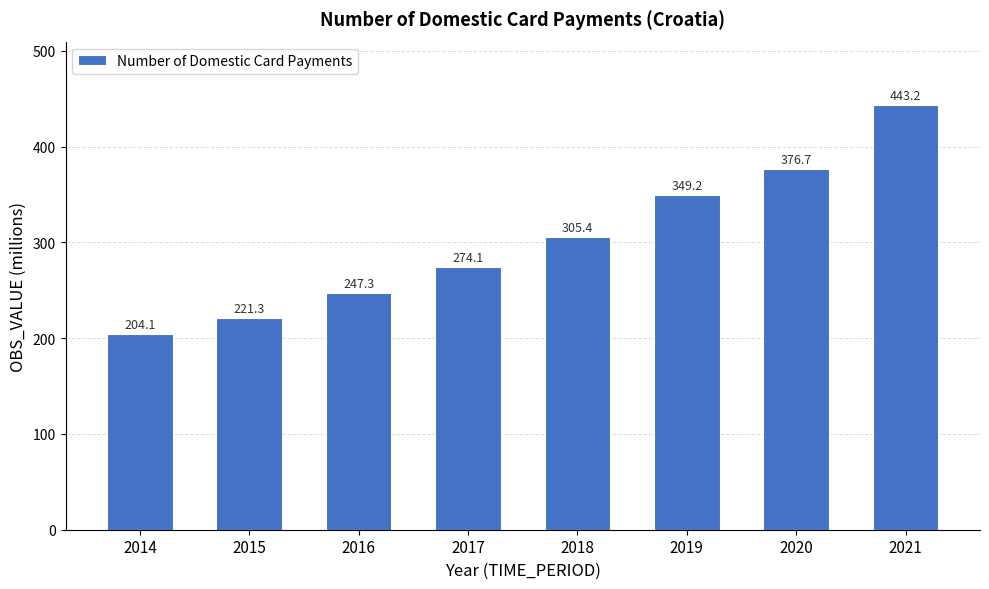

Which has a higher value, 2019 or 2014?

2019